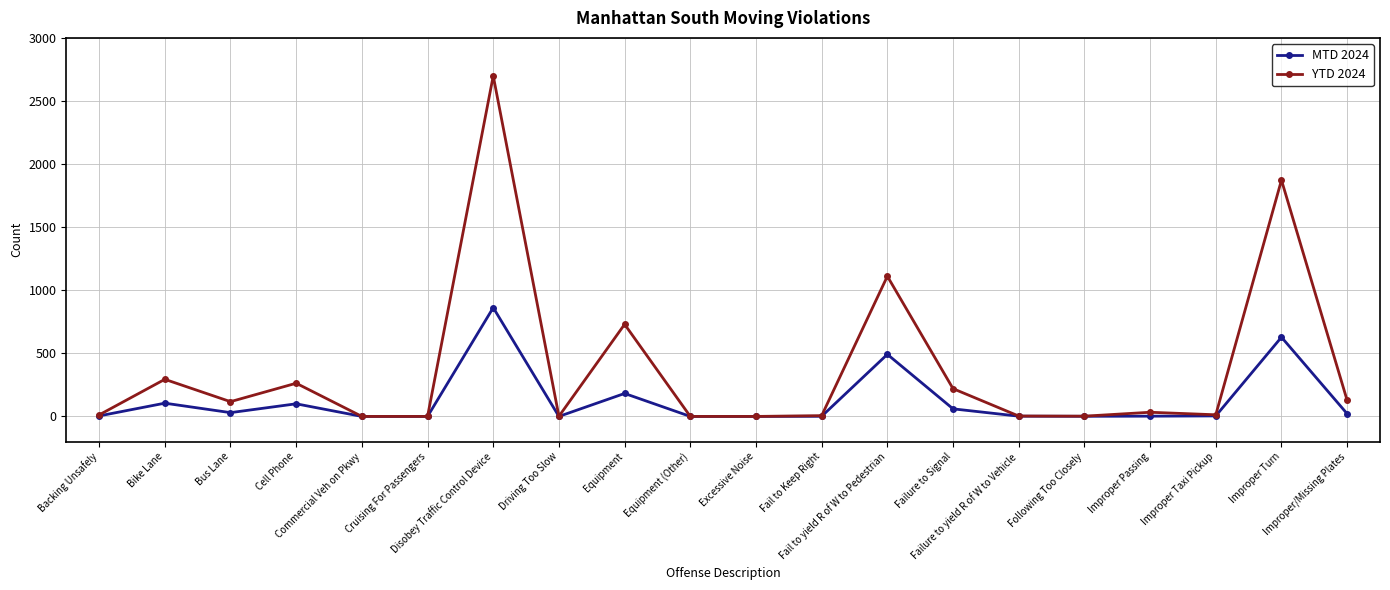

The value of MTD 2024 at Fail to Keep Right is 1. True or false?

True